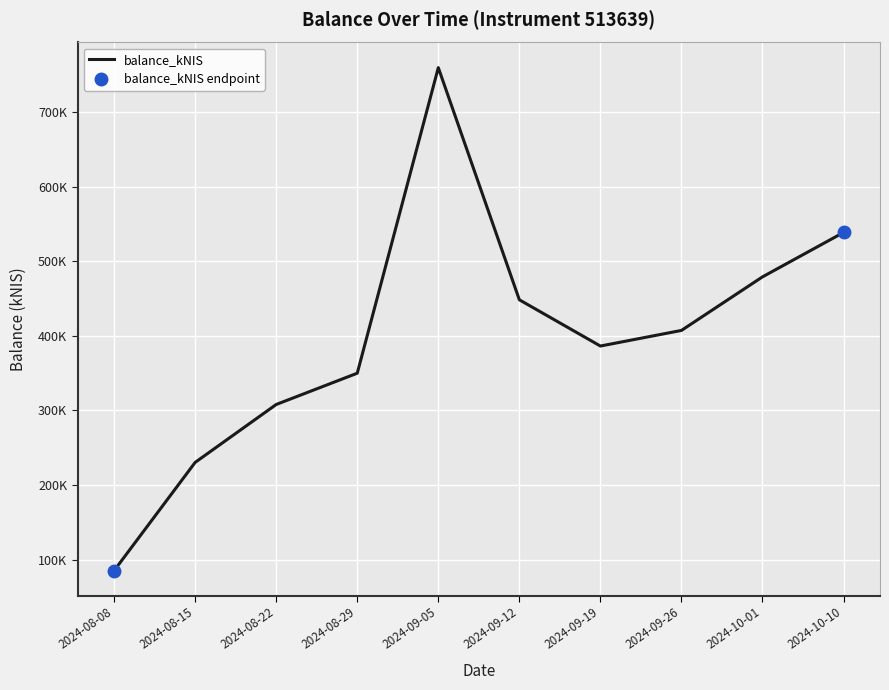

List the labels in order of value, smallest first.

2024-08-08, 2024-08-15, 2024-08-22, 2024-08-29, 2024-09-19, 2024-09-26, 2024-09-12, 2024-10-01, 2024-10-10, 2024-09-05